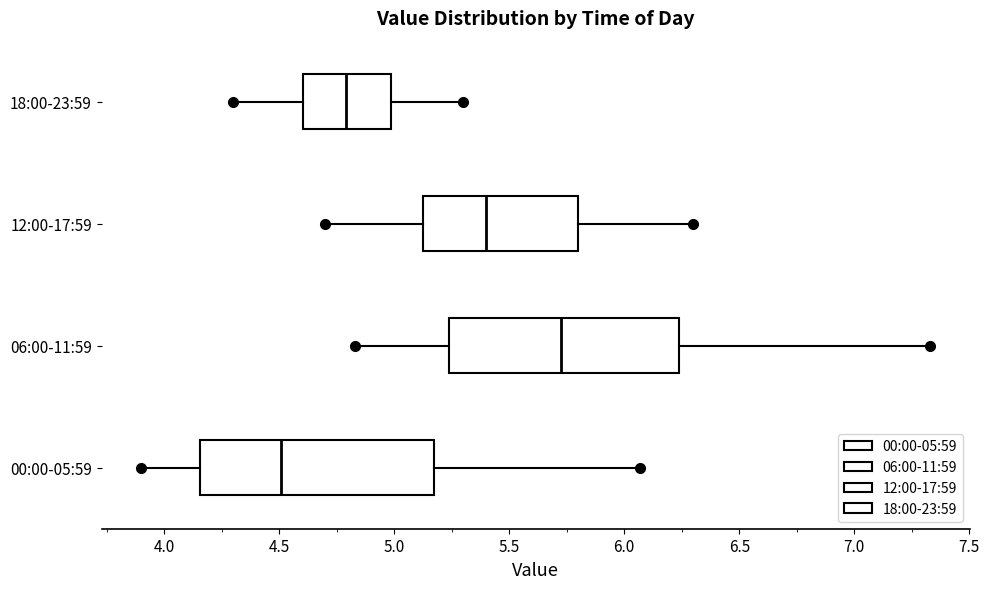

Reading bottom to top, read every box against the x-axis: the position of its median line, the range the box covers, and the ends of its whiskers. The values are not printed on the chart, so give them approximately, as read against the axis.

00:00-05:59: median 4.50, box 4.15 to 5.20, whiskers 3.90 to 6.05
06:00-11:59: median 5.75, box 5.25 to 6.25, whiskers 4.85 to 7.35
12:00-17:59: median 5.40, box 5.15 to 5.80, whiskers 4.70 to 6.30
18:00-23:59: median 4.80, box 4.60 to 5.00, whiskers 4.30 to 5.30